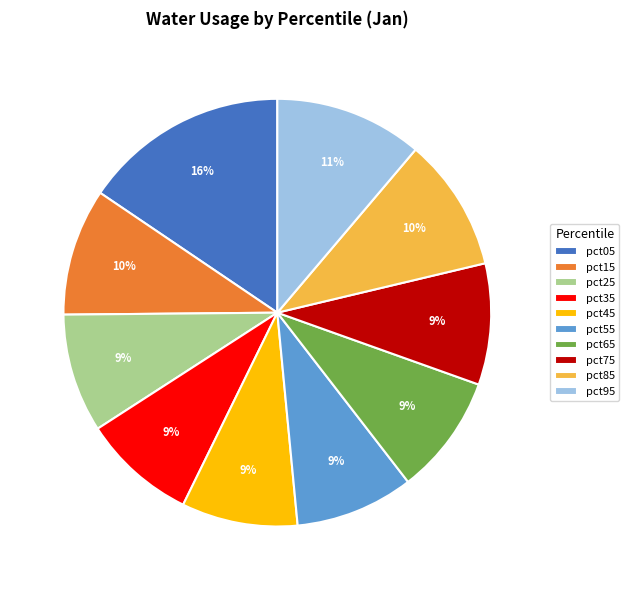

Do pct75 and pct35 together represent more than half of the pie?

No